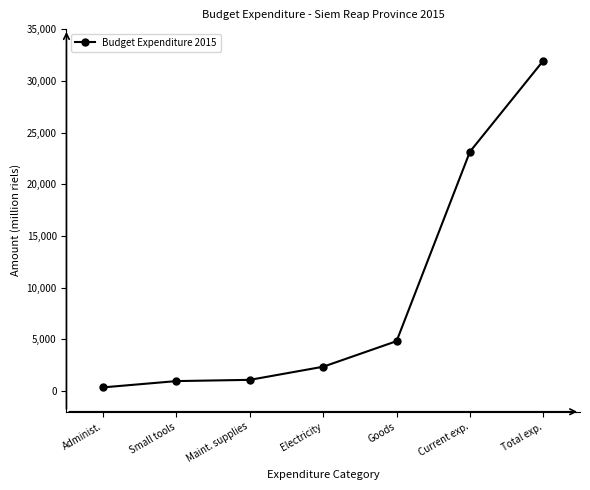

What is the change in value from Administ. to Small tools?

+607.8